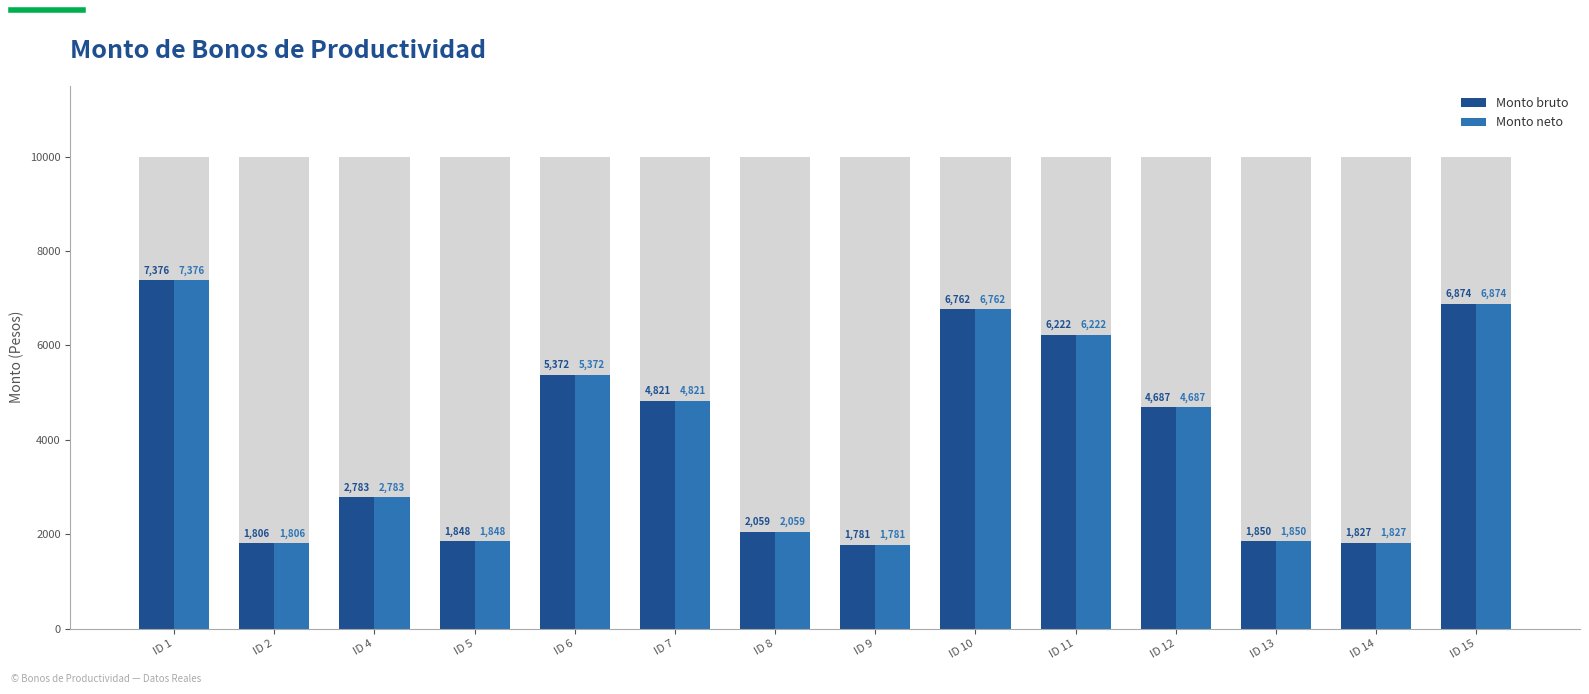

Reading right to left, list all the values displayed in this chart.

Monto bruto: ID 15=6874.3	ID 14=1826.6	ID 13=1850.0	ID 12=4687.5	ID 11=6222.1	ID 10=6762.1	ID 9=1781.2	ID 8=2059.0	ID 7=4820.7	ID 6=5372.3	ID 5=1848.2	ID 4=2783.1	ID 2=1806.5	ID 1=7376.4
Monto neto: ID 15=6874.3	ID 14=1826.6	ID 13=1850.0	ID 12=4687.5	ID 11=6222.1	ID 10=6762.1	ID 9=1781.2	ID 8=2059.0	ID 7=4820.7	ID 6=5372.3	ID 5=1848.2	ID 4=2783.1	ID 2=1806.5	ID 1=7376.4